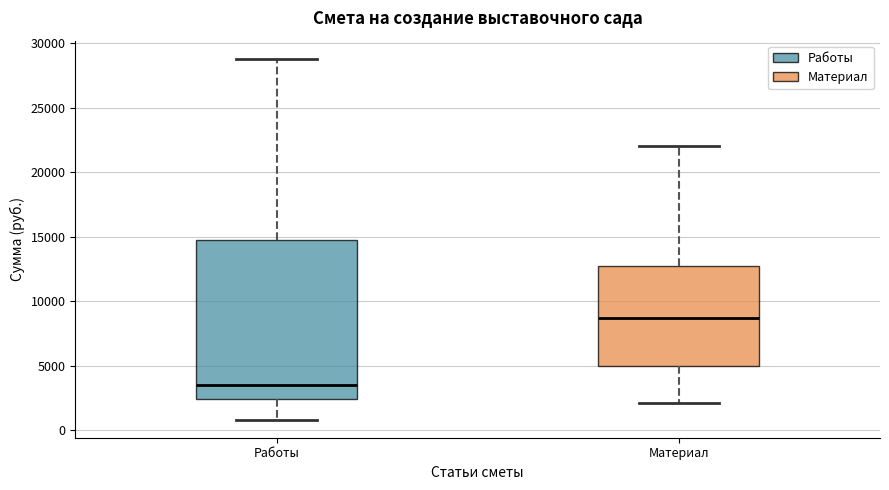

Where does the median line of the box for Материал sit on the y-axis? The values are not printed on the chart, so give them approximately, as read against the axis.

8500